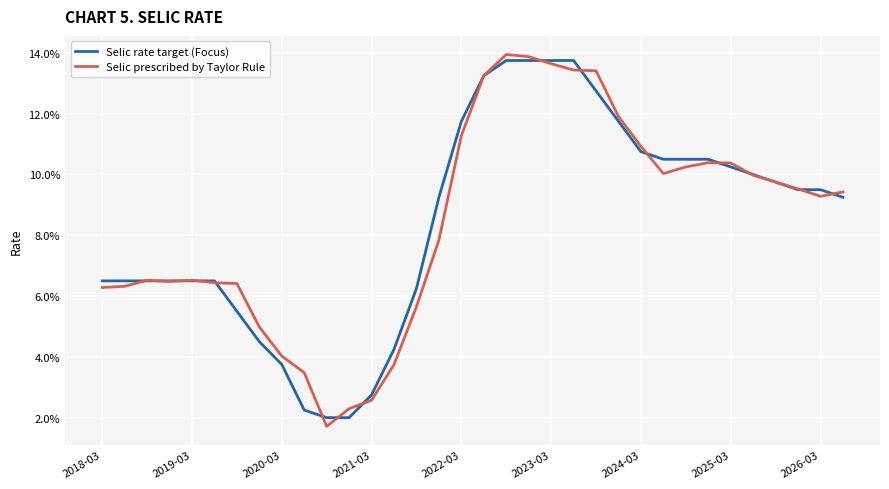

Which series has the widest spread of values?

Selic prescribed by Taylor Rule